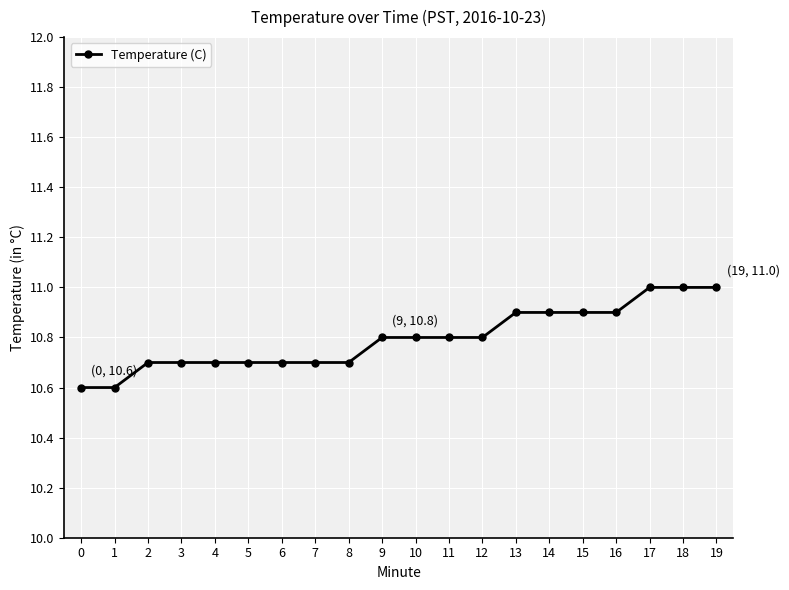

What is the sum of the values at 6 and 15?

21.6